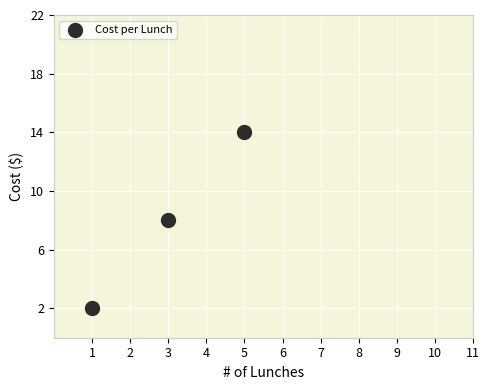

What is the average X value?

3